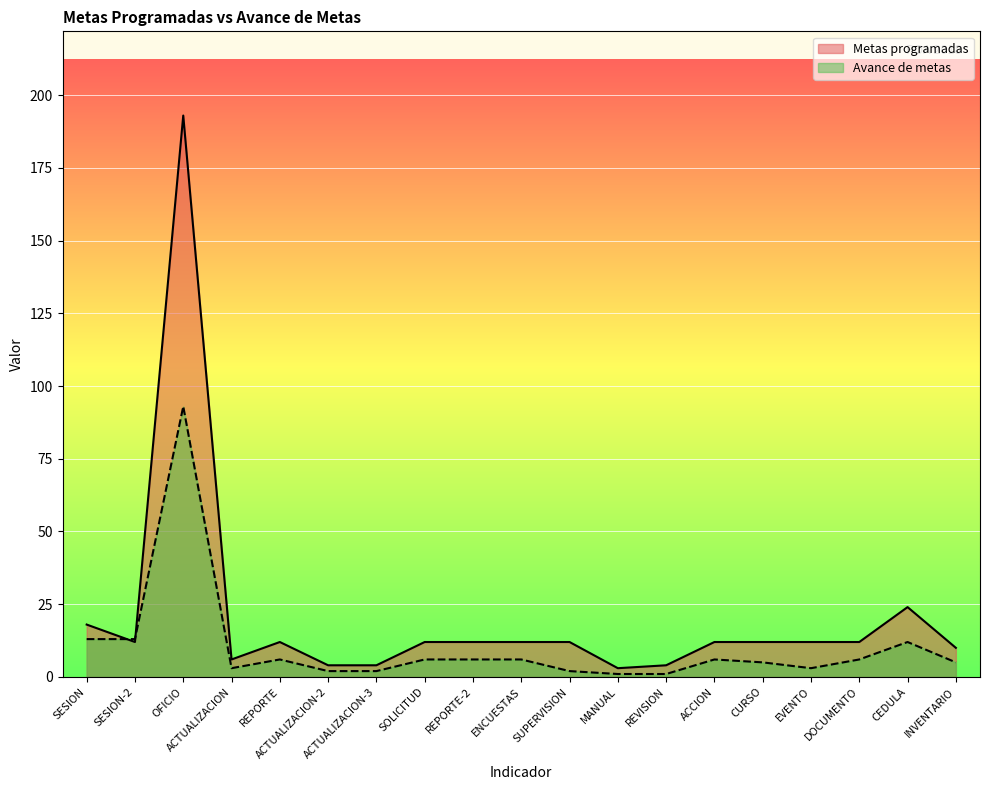

How many lines are shown in the chart?

2